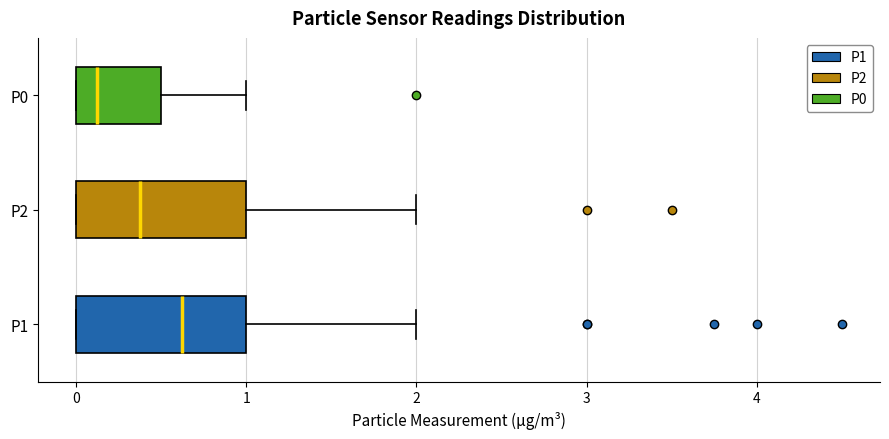

Reading bottom to top, read every box against the x-axis: the position of its median line, the range the box covers, and the ends of its whiskers. The values are not printed on the chart, so give them approximately, as read against the axis.

P1: median 0.6, box 0.0 to 1.0, whiskers 0.0 to 2.0
P2: median 0.4, box 0.0 to 1.0, whiskers 0.0 to 2.0
P0: median 0.1, box 0.0 to 0.5, whiskers 0.0 to 1.0